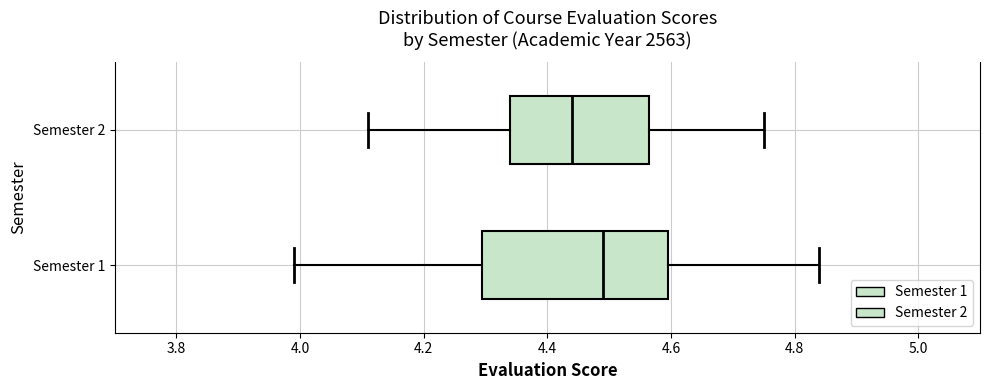

Where is the left edge of the box for Semester 1 on the x-axis? The values are not printed on the chart, so give them approximately, as read against the axis.

4.30